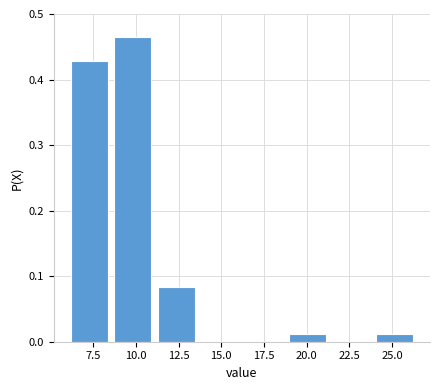

Reading left to right, list every bar in this chart as the range it spans on the x-axis followed by its height. Neither the bar edges nor the heights are printed on the chart, so give them approximately, as read against the axes.

6.0 to 8.5: 0.43
8.5 to 11.0: 0.46
11.0 to 13.5: 0.08
13.5 to 16.0: 0
16.0 to 19.0: 0
19.0 to 21.5: 0.01
21.5 to 24.0: 0
24.0 to 26.5: 0.01